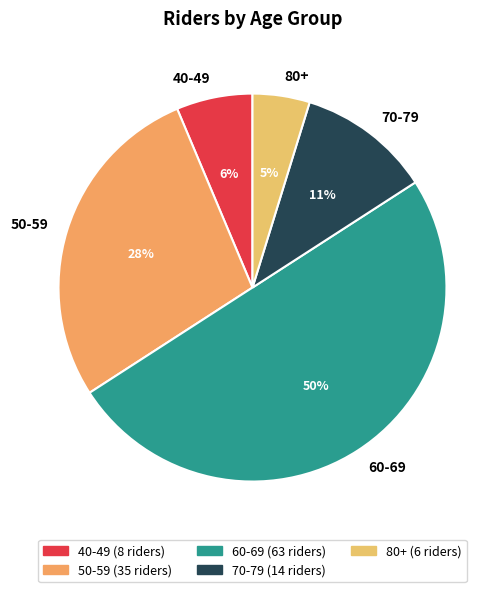

Which slice is the largest?

60-69